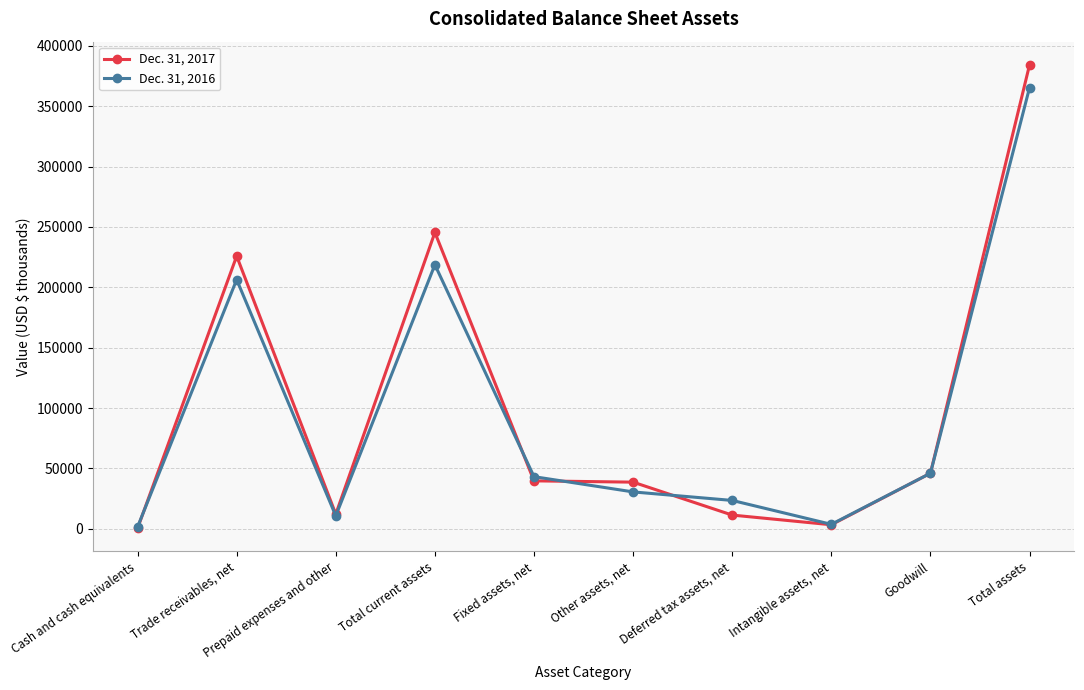

At how many categories does at least one series exceed 186095?

3